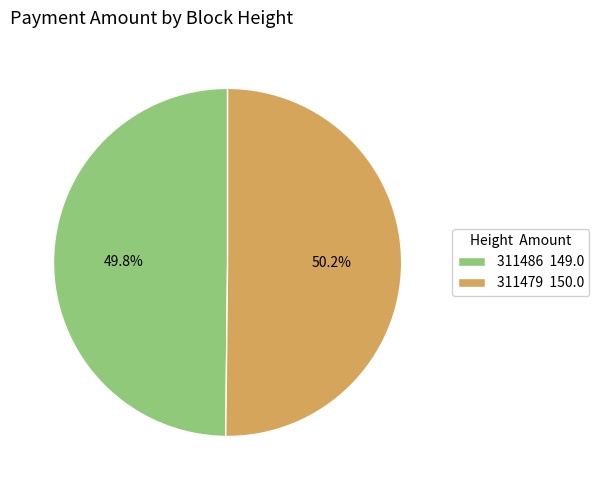

Does any single category account for the majority?

Yes